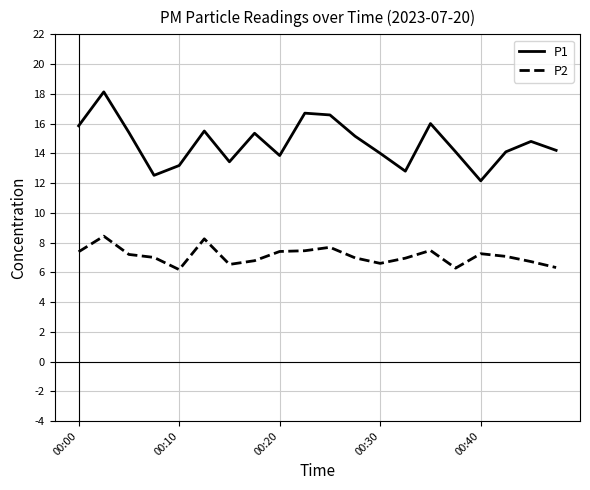

True or false: P2 and P1 cross at least once.

False